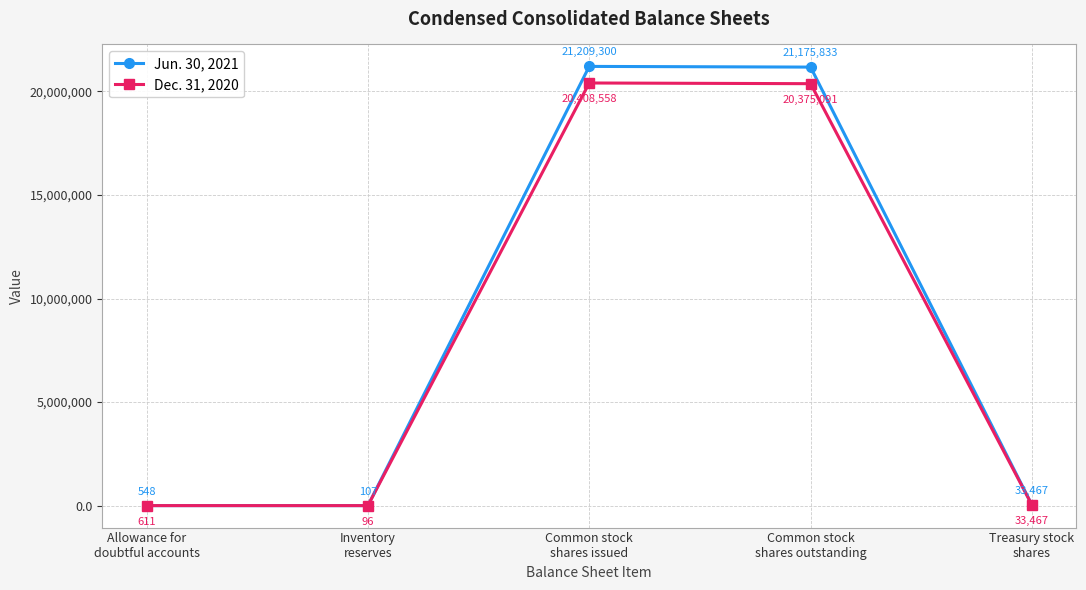

What is the average value of the Jun. 30, 2021 series?

8483851